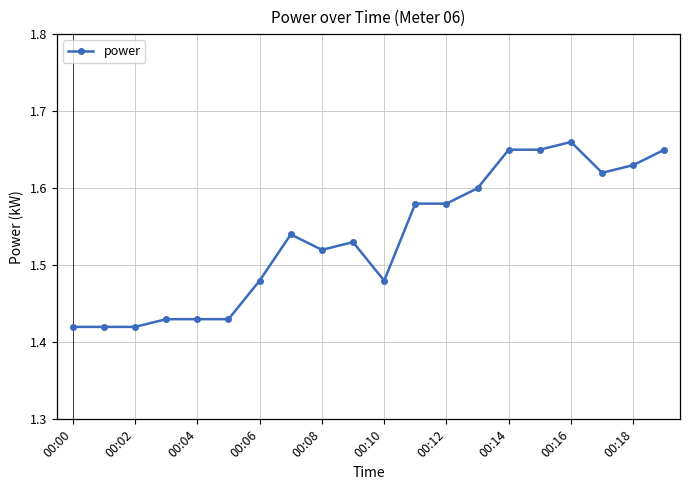

True or false: there are more than 0 points higher than both neighbors.

True